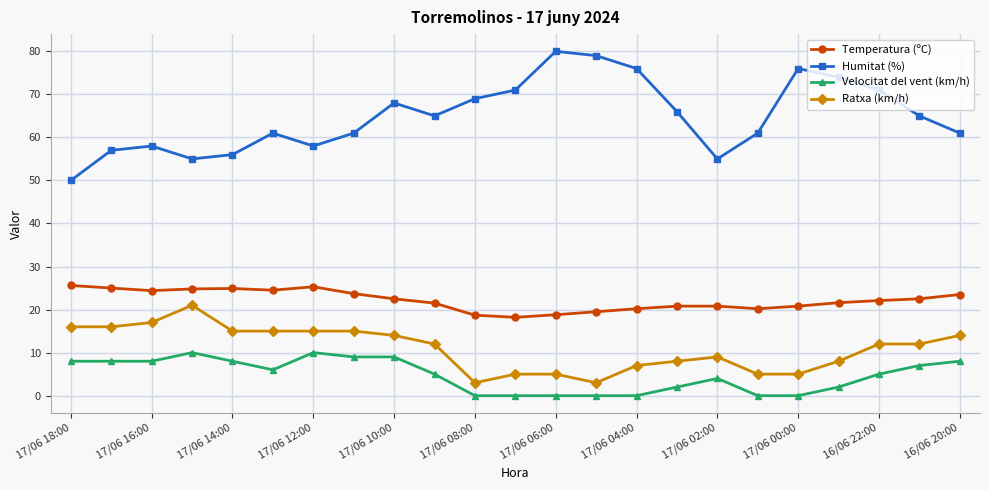

True or false: Velocitat del vent (km/h) and Humitat (%) cross at least once.

False